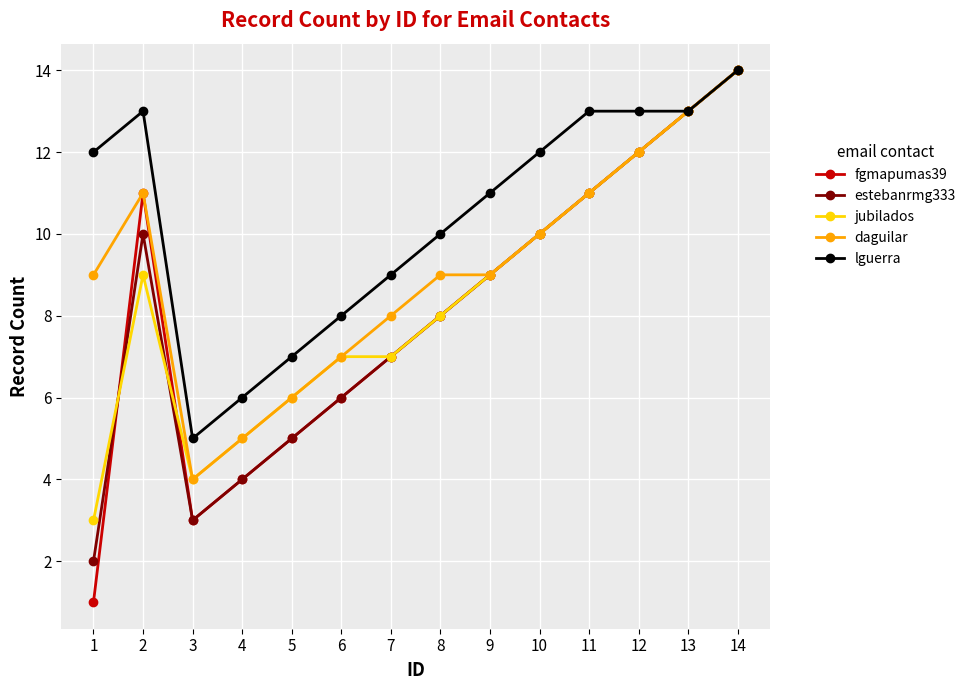

At which category does fgmapumas39 reach its first local valley?

3